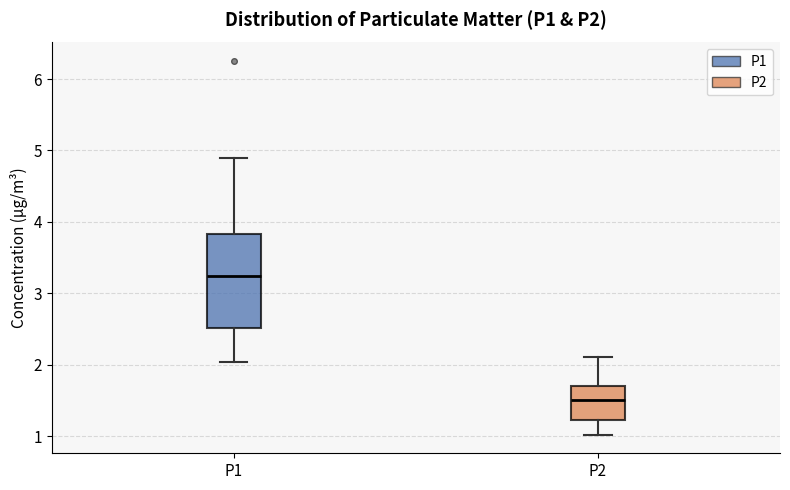

Reading left to right, transcribe this box plot: for each box, give where its median line is, the range the box spans, and where its two whiskers end, as read against the y-axis. The values are not printed on the chart, so give them approximately, as read against the axis.

P1: median 3.2, box 2.5 to 3.8, whiskers 2.0 to 4.9
P2: median 1.5, box 1.2 to 1.7, whiskers 1.0 to 2.1